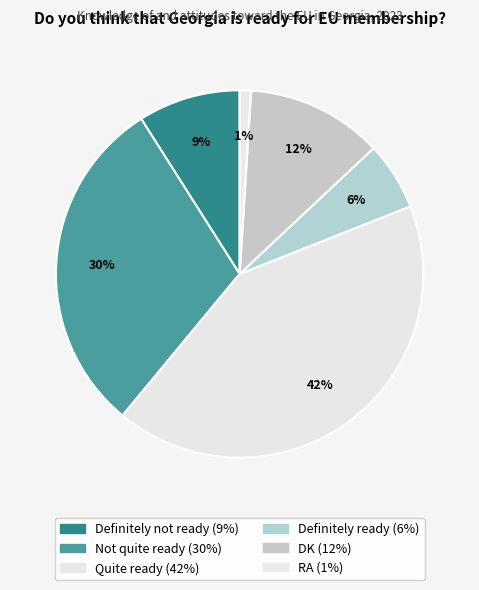

What is the largest slice in the pie chart?

Quite ready